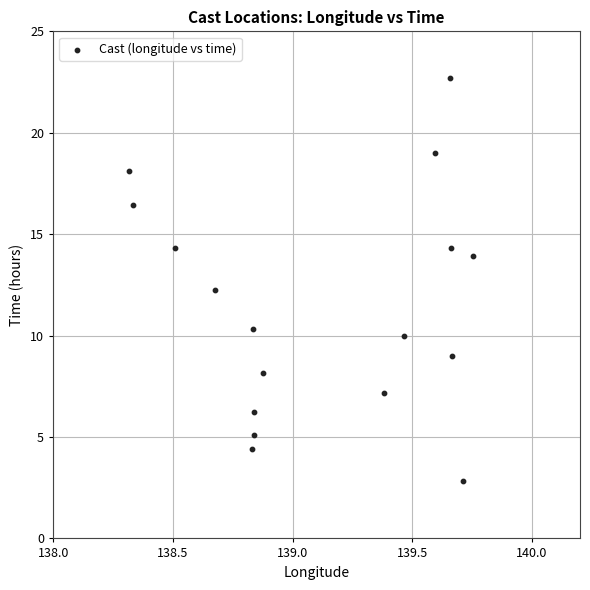

What is the range of Y values (max minus min)?

19.9